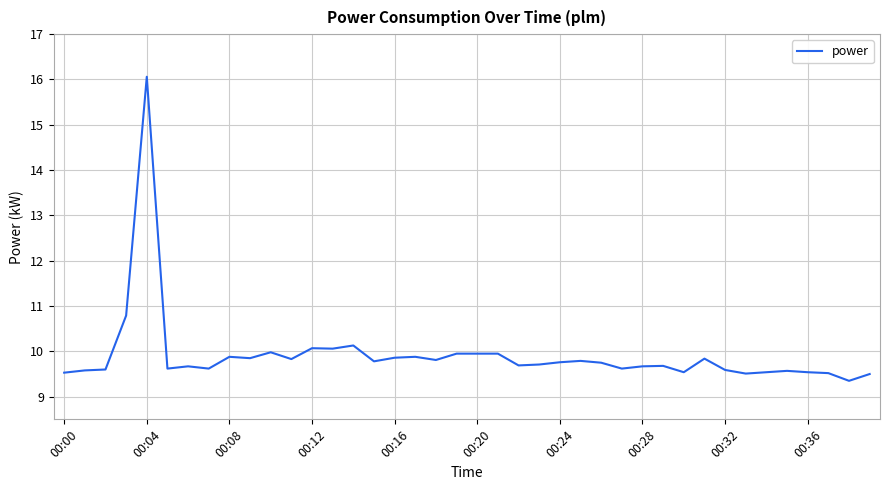

What is the greatest value displayed?

16.1